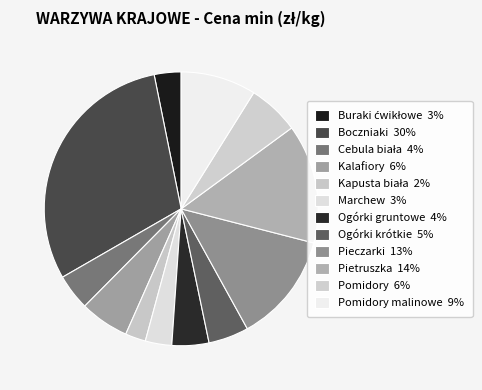

Rank the categories by value from highest to lowest.

Boczniaki, Pietruszka, Pieczarki, Pomidory malinowe, Pomidory, Kalafiory, Ogórki krótkie, Ogórki gruntowe, Cebula biała, Buraki ćwikłowe, Marchew, Kapusta biała